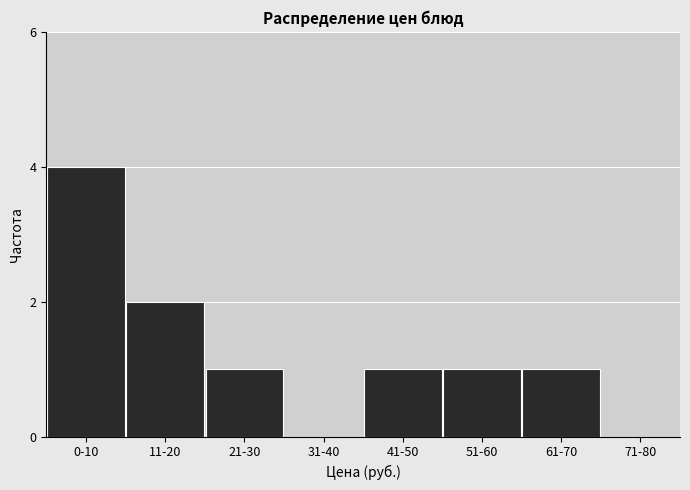

Reading left to right, extract all data points from this chart.

0-10=4	11-20=2	21-30=1	31-40=0	41-50=1	51-60=1	61-70=1	71-80=0